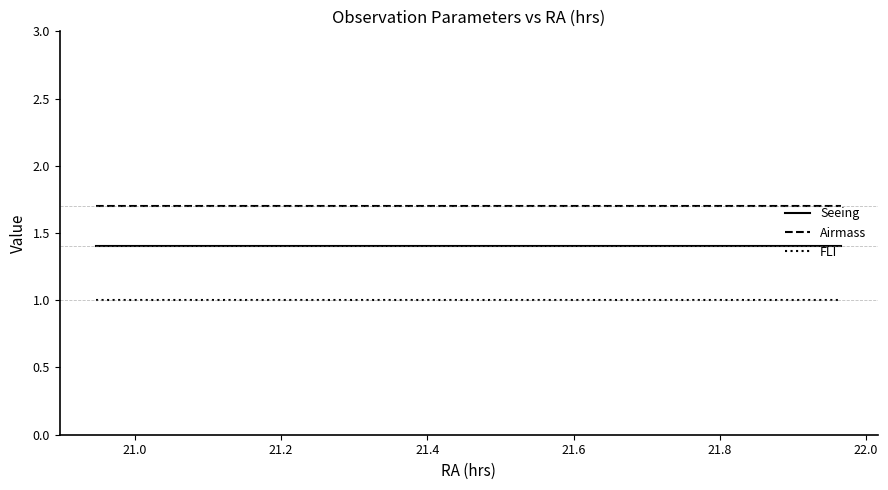

List the series in order of their overall mean, lowest first.

FLI, Seeing, Airmass